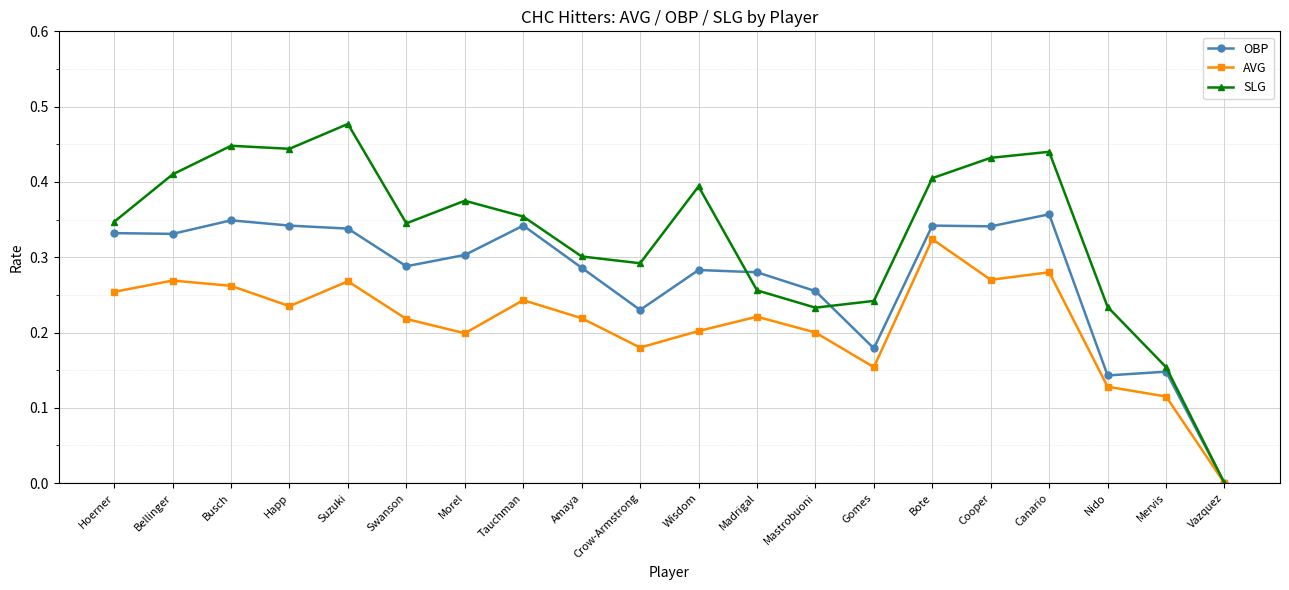

What are all the series names shown in the legend?

OBP, AVG, SLG